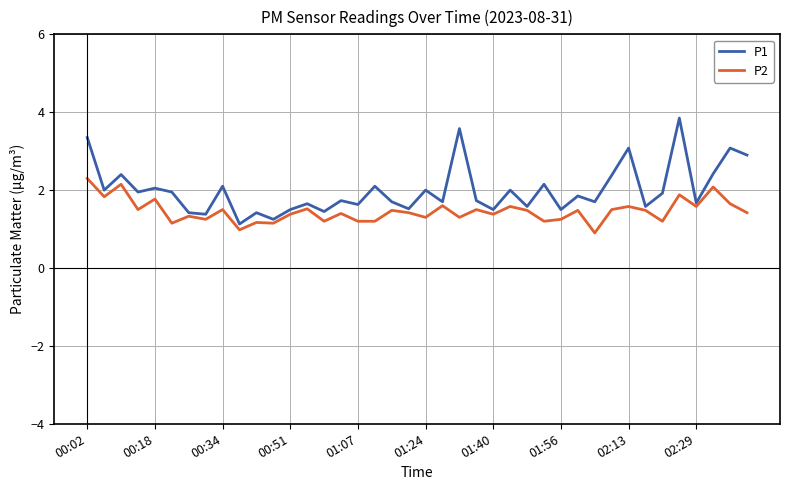

Which series has the widest spread of values?

P1